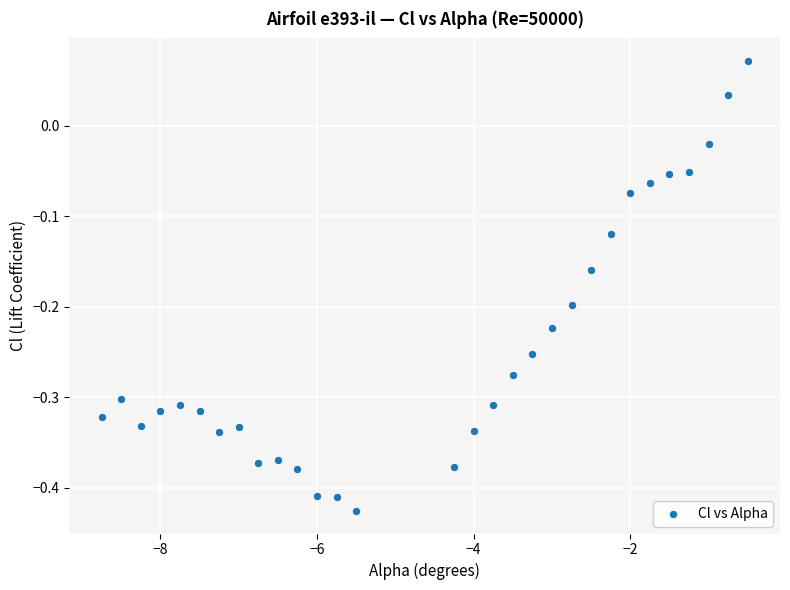

What is the range of Y values (max minus min)?

0.5